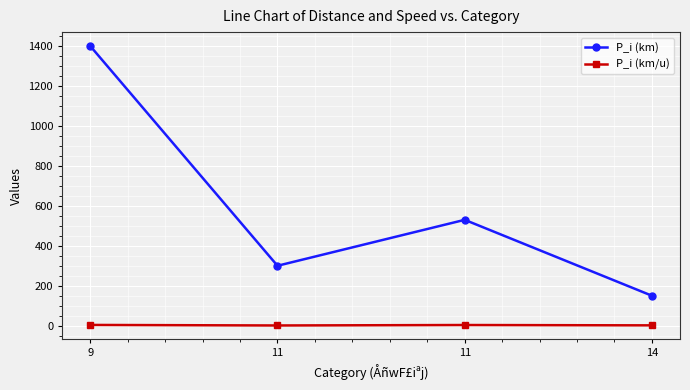

What are all the series names shown in the legend?

P_i (km), P_i (km/u)